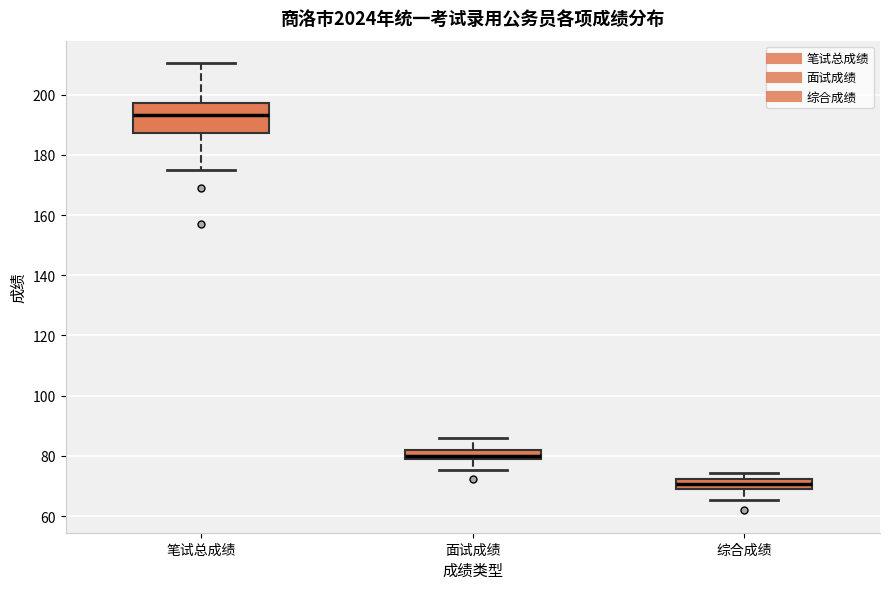

Where is the lower edge of the box for 综合成绩 on the y-axis? The values are not printed on the chart, so give them approximately, as read against the axis.

70